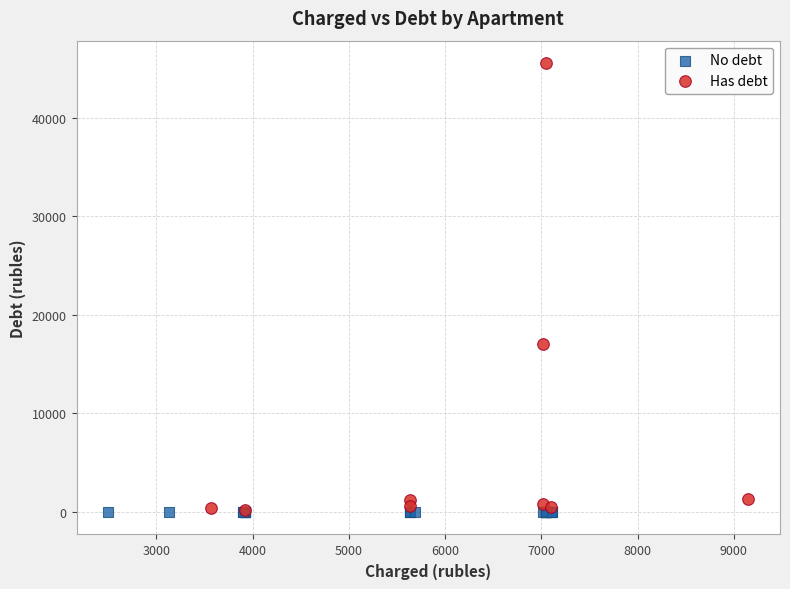

Which series contains the highest Y value?

Has debt